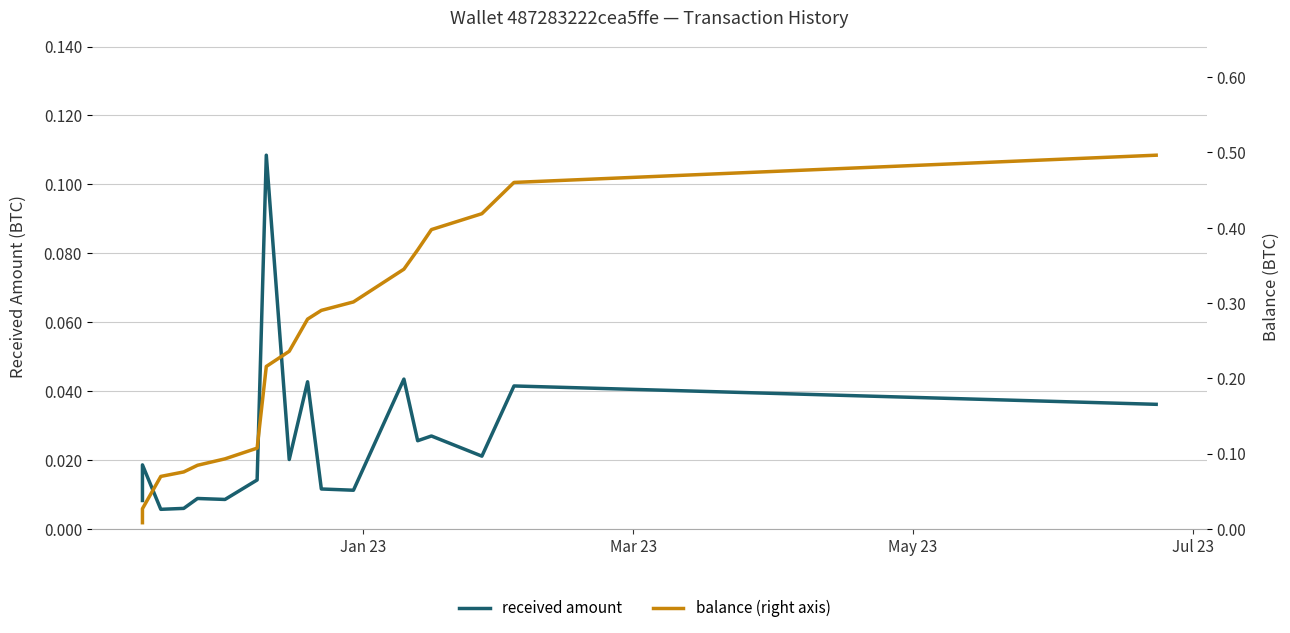

Rank the series at May 23 from highest to lowest value.

balance, received amount